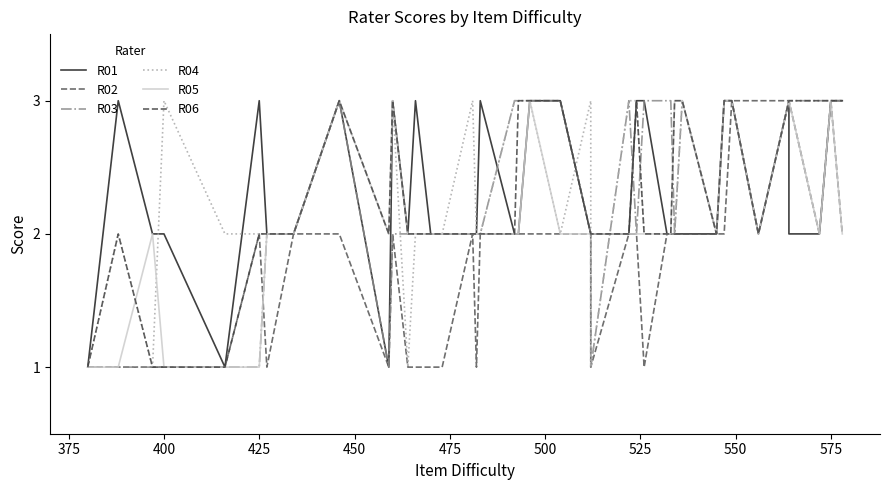

Does the chart display data point markers on the line(s)?

No